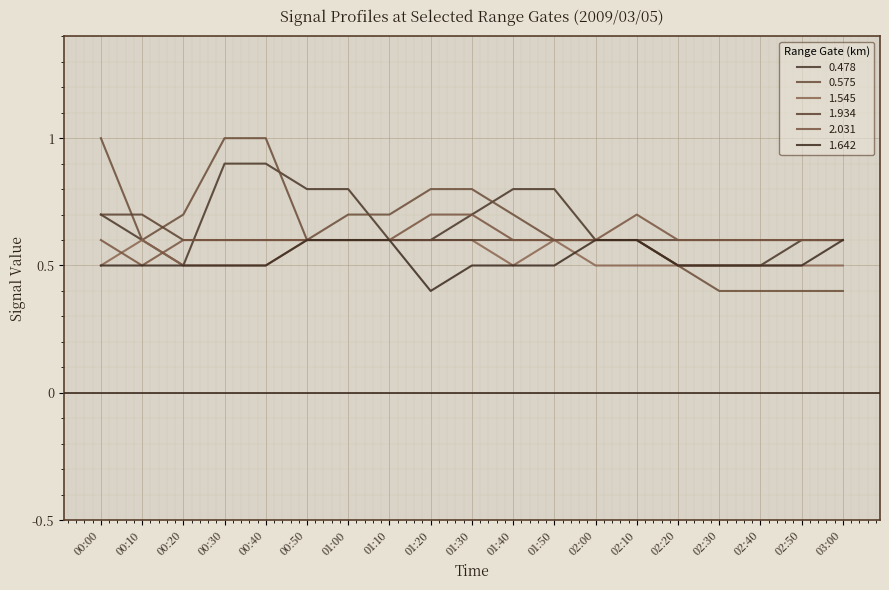

Which series has the largest range (max minus min)?

0.575